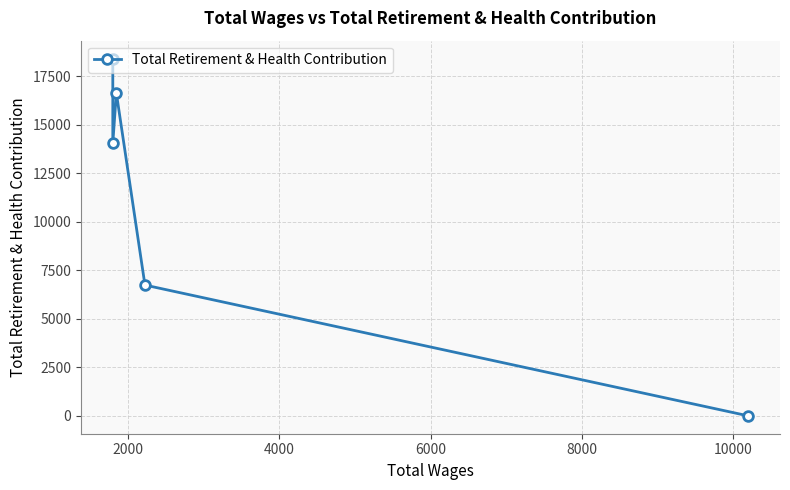

What is the average value?

11172